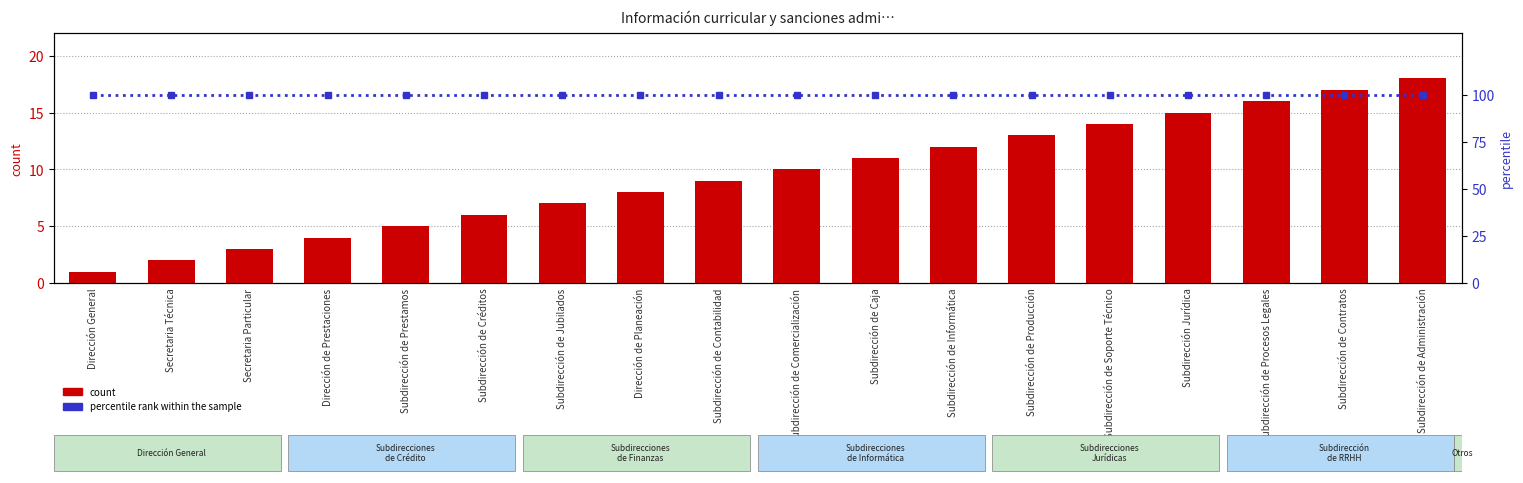

Rank the series by their maximum value, from highest to lowest.

percentile rank within the sample, count